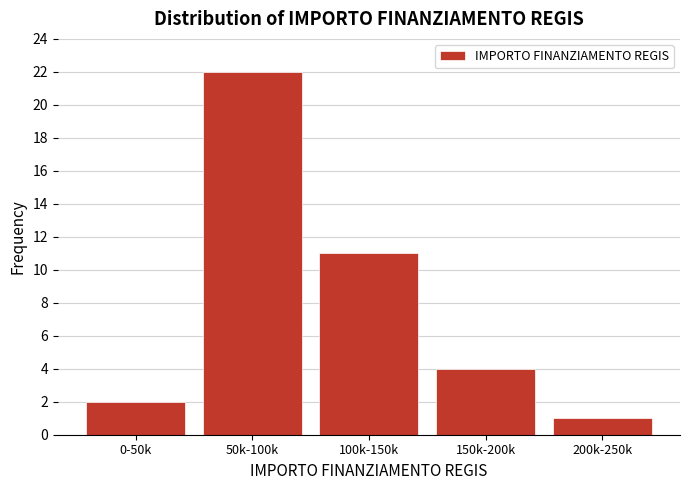

Reading right to left, extract all data points from this chart.

1	4	11	22	2